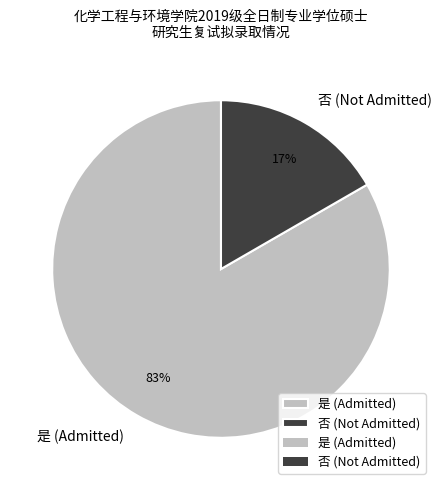

True or false: 否 accounts for 17% of the total.

True